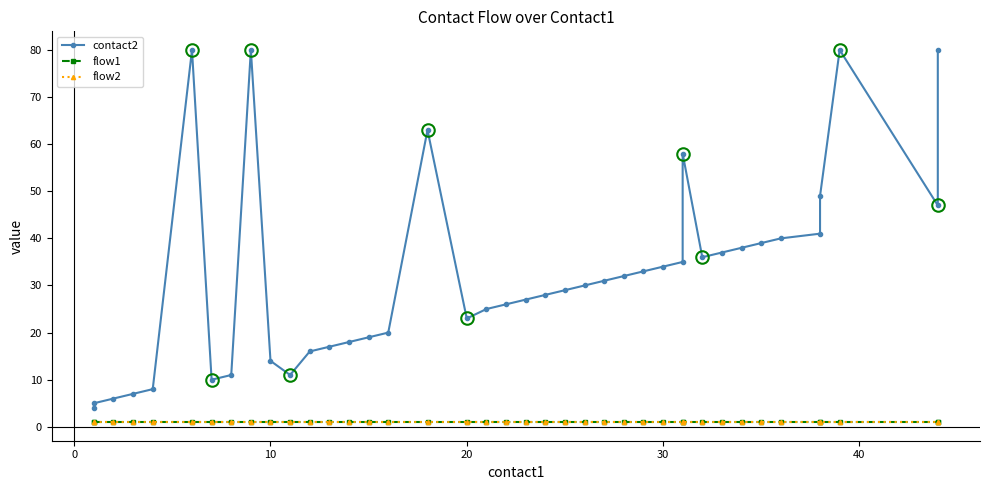

In contact2, how many points are higher than both neighbors (excluding endpoints)?

5